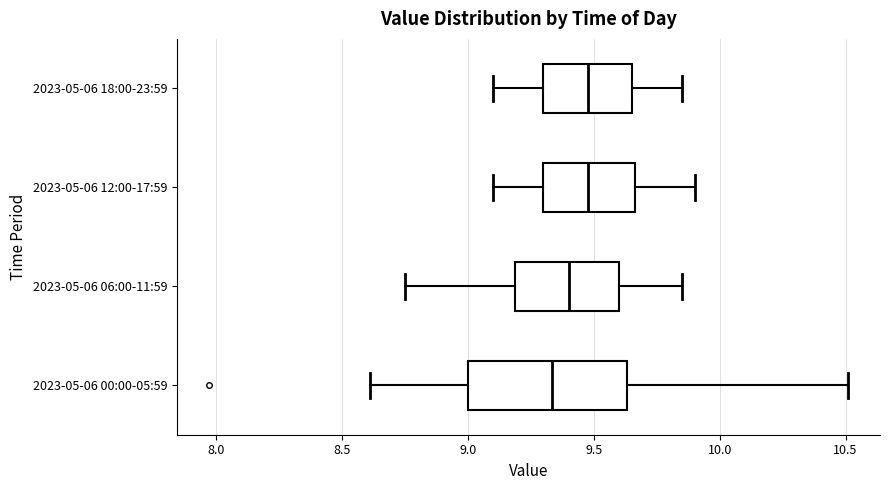

Which box is the widest, from its left edge to its right edge?

2023-05-06 00:00-05:59